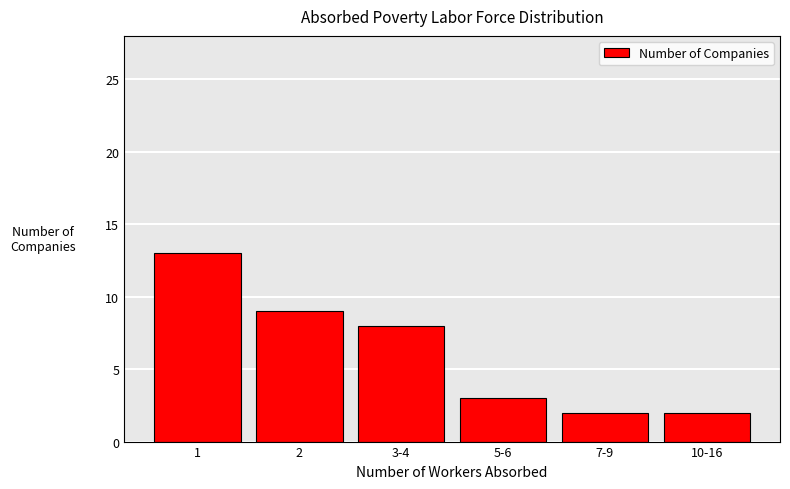

Reading left to right, transcribe all the data shown in this chart.

13	9	8	3	2	2